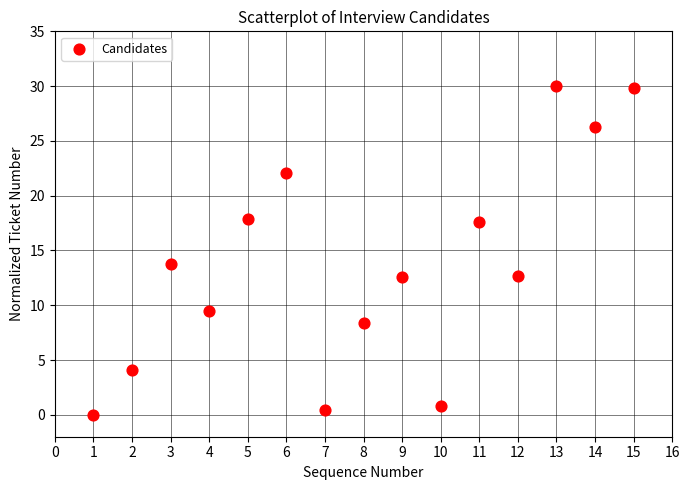

What is the range of X values (max minus min)?

14.0